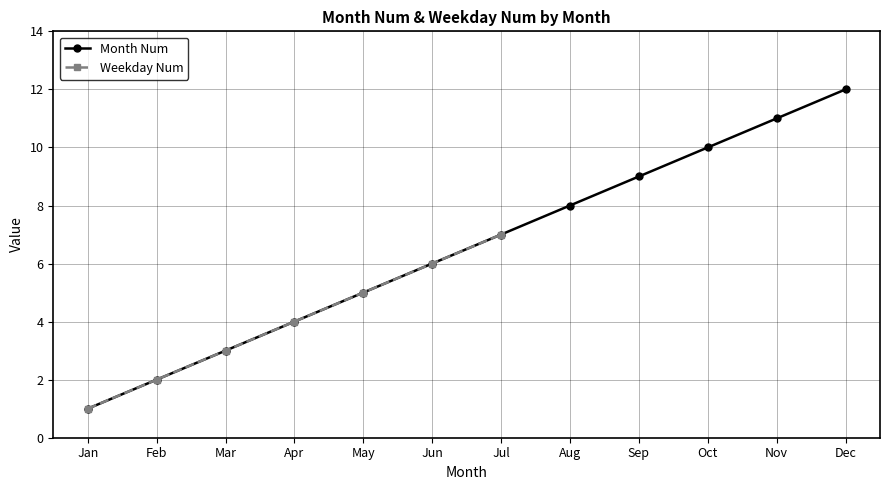

True or false: there are more than 0 points higher than both neighbors.

False